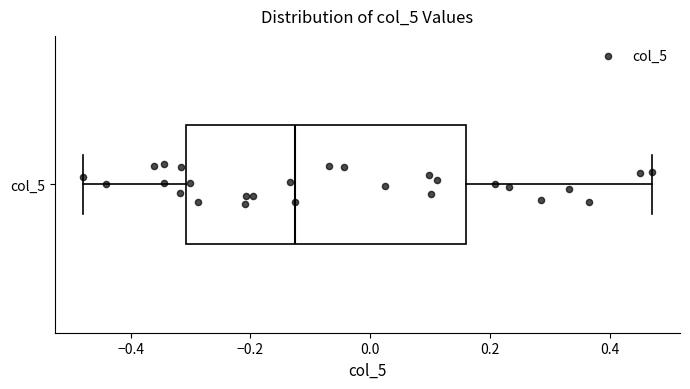

Where is the right edge of the box for col_5 on the x-axis? The values are not printed on the chart, so give them approximately, as read against the axis.

0.16